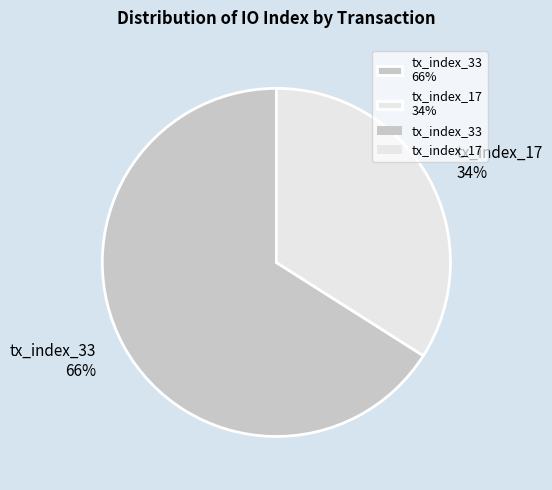

Which category has the smallest portion of the pie?

tx_index_17